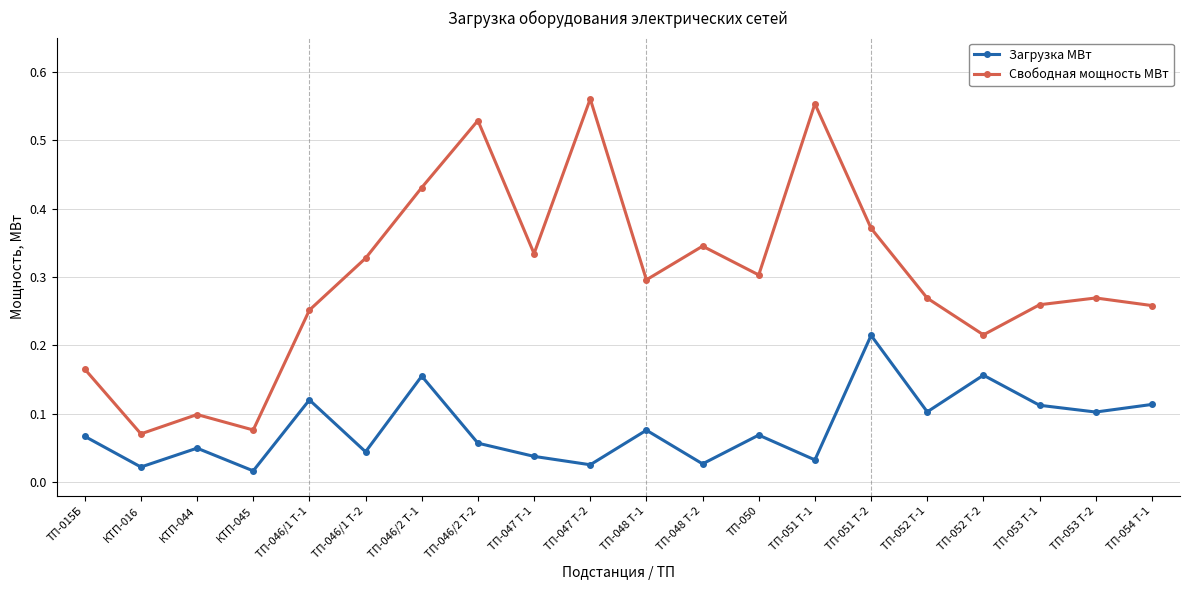

Is the value of Загрузка МВт at ТП-046/2 Т-1 greater than the value of Свободная мощность МВт at ТП-052 Т-1?

No